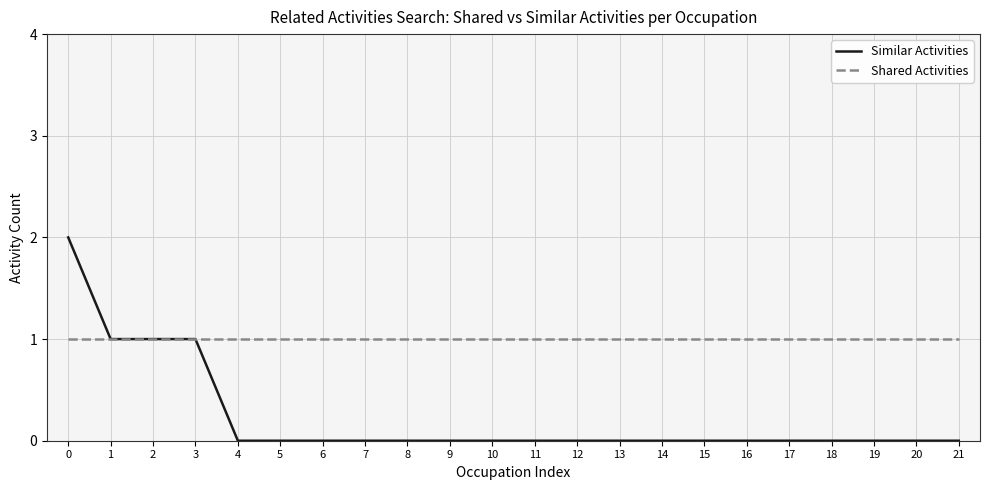

Reading left to right, transcribe all the data shown in this chart.

Similar Activities: 0=2	1=1	2=1	3=1	4=0	5=0	6=0	7=0	8=0	9=0	10=0	11=0	12=0	13=0	14=0	15=0	16=0	17=0	18=0	19=0	20=0	21=0
Shared Activities: 0=1	1=1	2=1	3=1	4=1	5=1	6=1	7=1	8=1	9=1	10=1	11=1	12=1	13=1	14=1	15=1	16=1	17=1	18=1	19=1	20=1	21=1